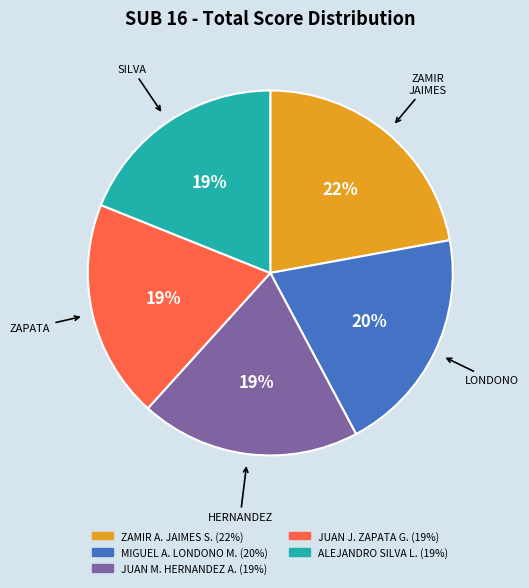

To the nearest percent, what is the average slice percentage?

20%